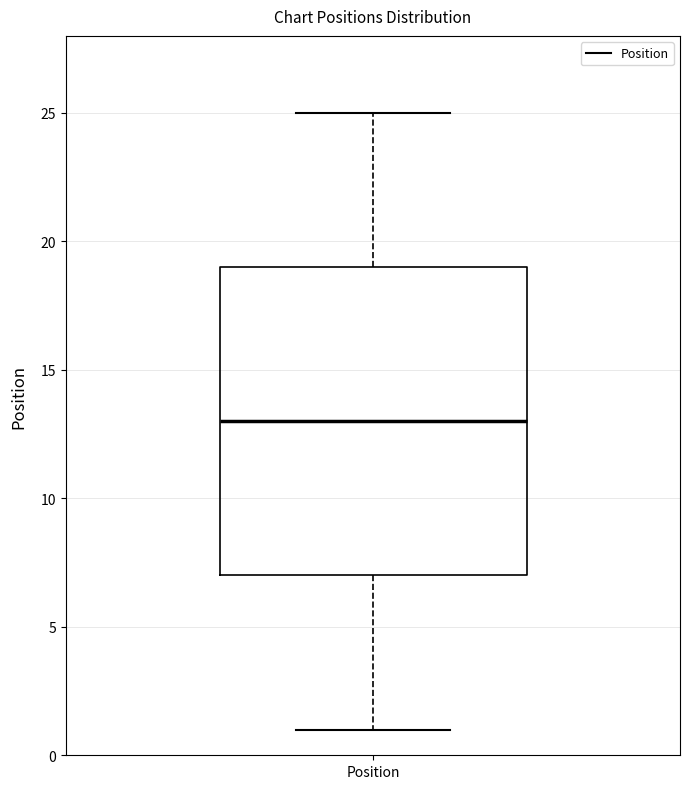

Where is the lower edge of the box for Position on the y-axis? The values are not printed on the chart, so give them approximately, as read against the axis.

7